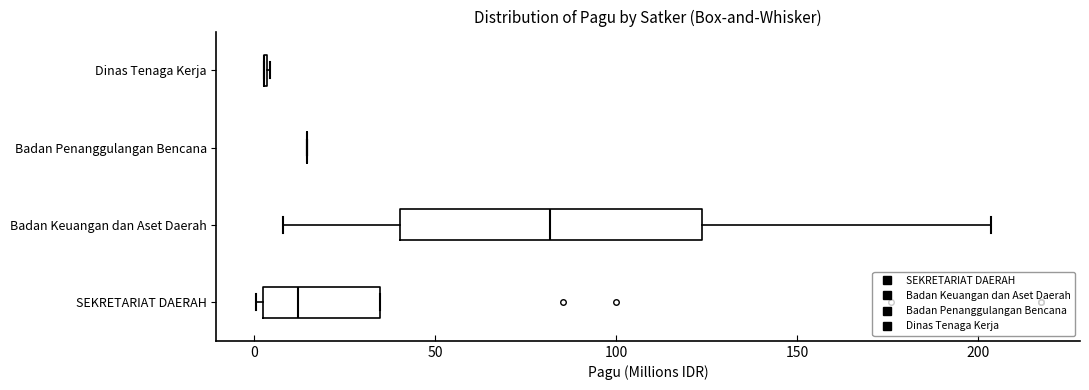

Reading bottom to top, transcribe this box plot: for each box, give where its median line is, the range the box spans, and where its two whiskers end, as read against the x-axis. The values are not printed on the chart, so give them approximately, as read against the axis.

SEKRETARIAT DAERAH: median 10, box 5 to 35, whiskers 0 to 35
Badan Keuangan dan Aset Daerah: median 80, box 40 to 125, whiskers 10 to 205
Badan Penanggulangan Bencana: box collapsed to a line at 15, whiskers 15 to 15
Dinas Tenaga Kerja: box collapsed to a line at 5, whiskers 5 to 5